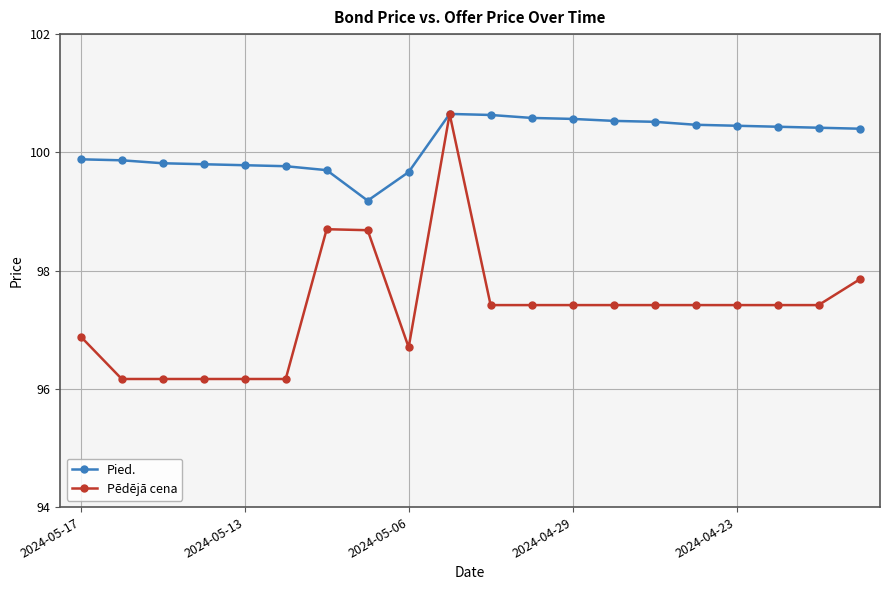

List the series in order of their overall mean, highest first.

Pied., Pēdējā cena